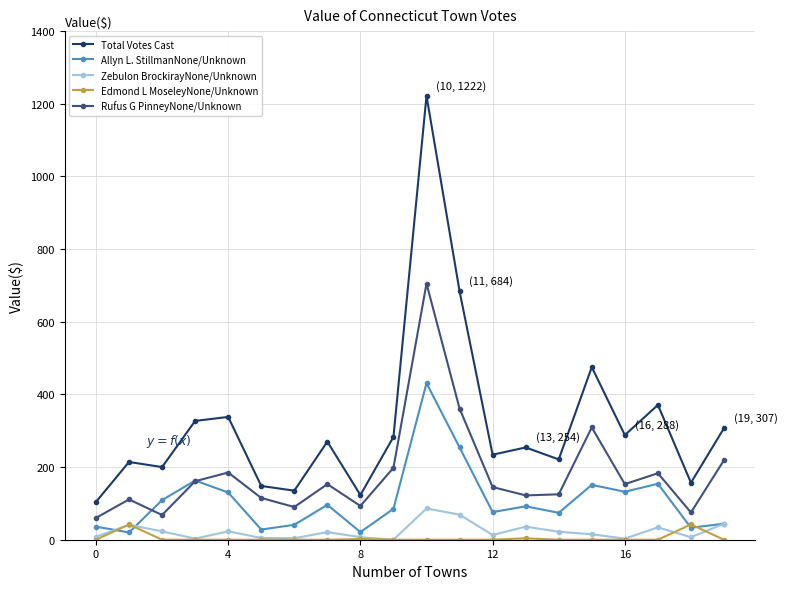

True or false: Zebulon BrockirayNone/Unknown and Edmond L MoseleyNone/Unknown intersect in this chart.

True